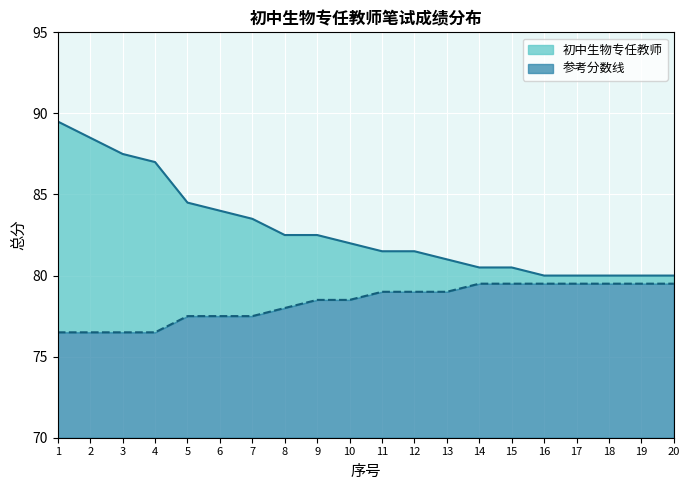

True or false: 初中生物专任教师 has a value of 125.9 at 11.

False